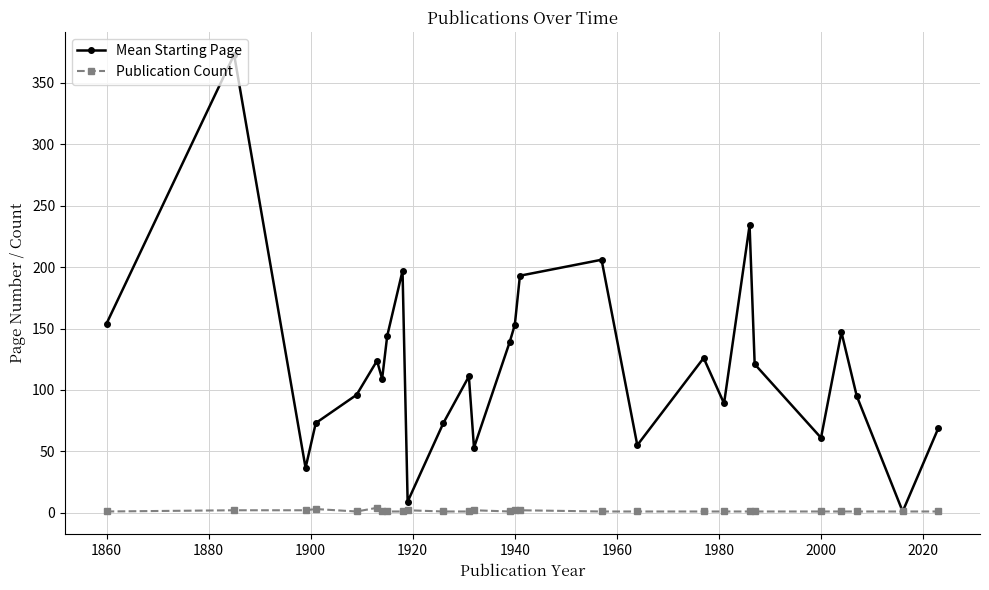

What is the maximum value shown in the chart?

373.0